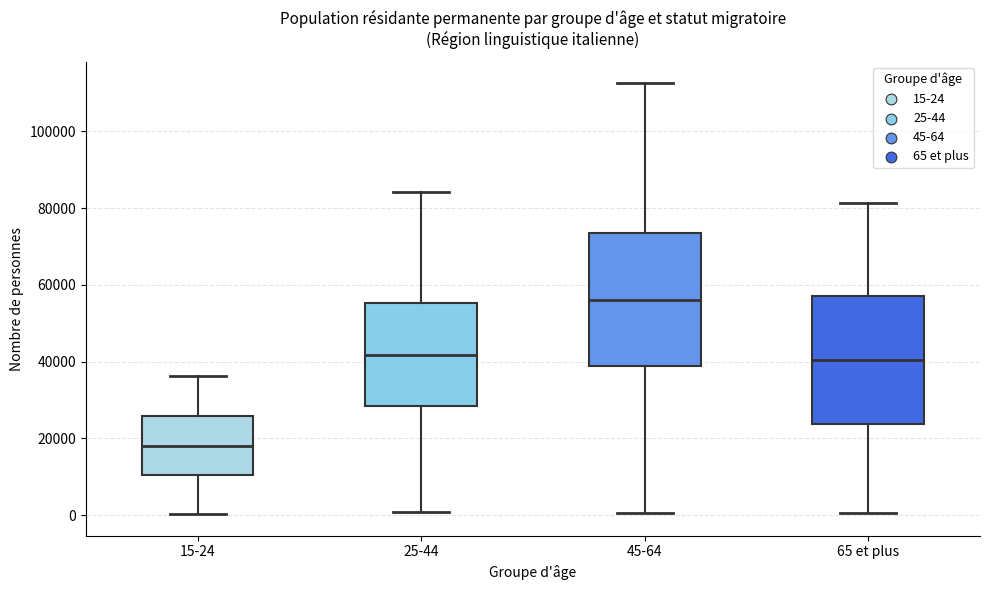

Which box's median line is the highest?

45-64